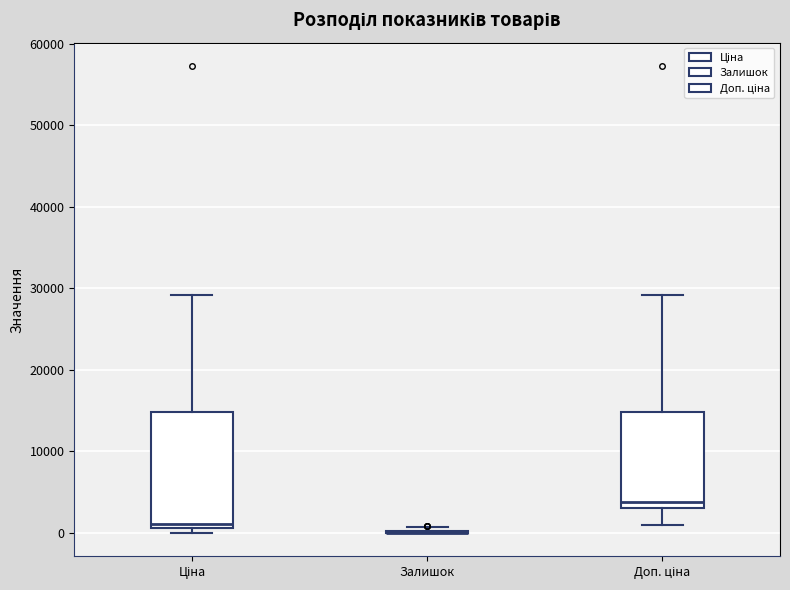

Which box is the tallest, from its lower edge to its upper edge?

Ціна